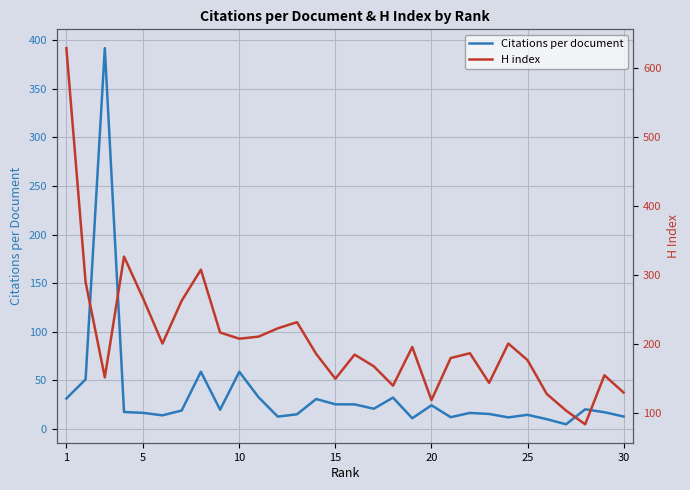

What are all the series names shown in the legend?

Citations per document, H index